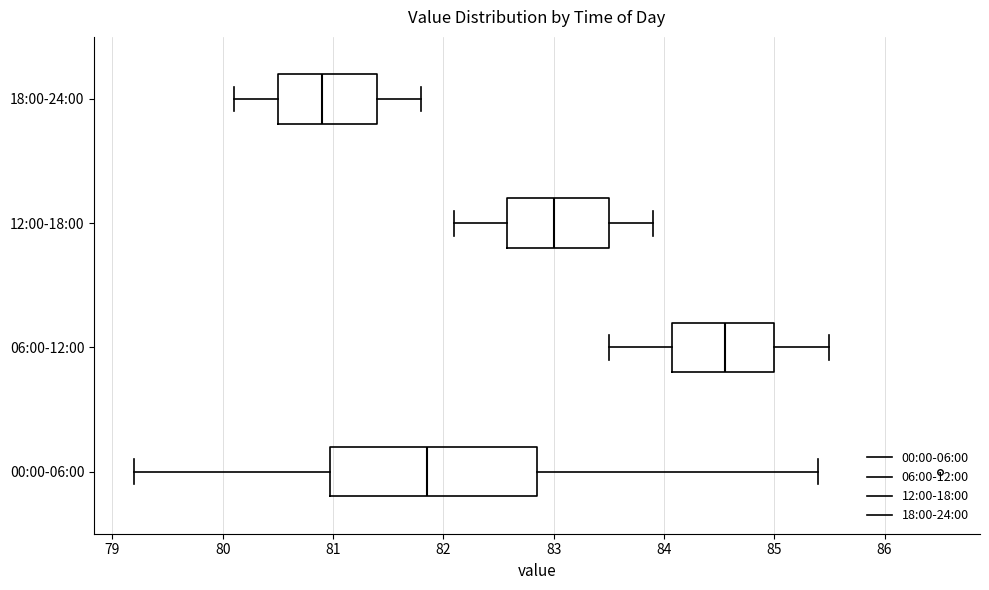

Which box is the widest, from its left edge to its right edge?

00:00-06:00